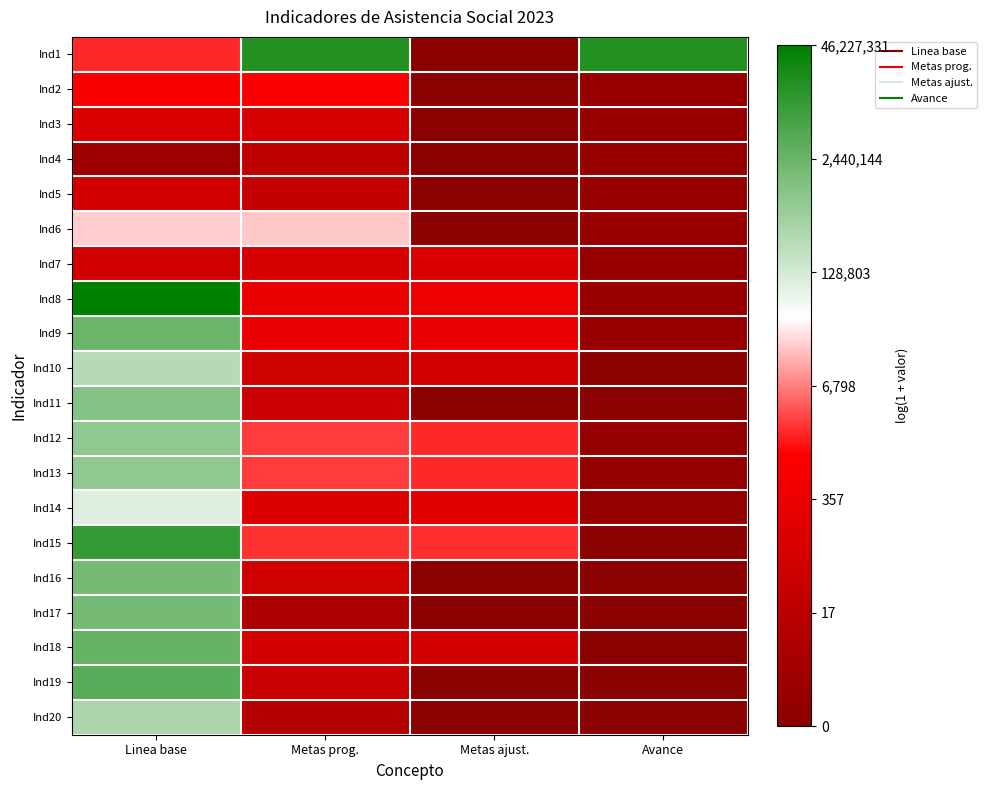

Reading left to right, extract all data points from this chart.

Ind1: Linea base=7.6	Metas prog.=16.7	Metas ajust.=0.0	Avance=16.7
Ind2: Linea base=6.7	Metas prog.=6.8	Metas ajust.=0.0	Avance=0.7
Ind3: Linea base=4.9	Metas prog.=4.6	Metas ajust.=0.0	Avance=0.7
Ind4: Linea base=1.1	Metas prog.=3.2	Metas ajust.=0.0	Avance=0.7
Ind5: Linea base=4.3	Metas prog.=3.6	Metas ajust.=0.0	Avance=0.7
Ind6: Linea base=9.9	Metas prog.=9.9	Metas ajust.=0.0	Avance=0.7
Ind7: Linea base=4.3	Metas prog.=4.6	Metas ajust.=4.7	Avance=0.7
Ind8: Linea base=17.6	Metas prog.=5.9	Metas ajust.=6.0	Avance=0.7
Ind9: Linea base=14.6	Metas prog.=5.8	Metas ajust.=5.8	Avance=0.7
Ind10: Linea base=12.6	Metas prog.=4.1	Metas ajust.=4.3	Avance=0.0
Ind11: Linea base=14.0	Metas prog.=3.9	Metas ajust.=0.0	Avance=0.0
Ind12: Linea base=13.6	Metas prog.=7.9	Metas ajust.=7.6	Avance=0.6
Ind13: Linea base=13.6	Metas prog.=7.9	Metas ajust.=7.6	Avance=0.6
Ind14: Linea base=11.5	Metas prog.=5.0	Metas ajust.=5.3	Avance=0.6
Ind15: Linea base=16.2	Metas prog.=7.7	Metas ajust.=7.7	Avance=0.0
Ind16: Linea base=14.3	Metas prog.=4.1	Metas ajust.=0.0	Avance=0.0
Ind17: Linea base=14.3	Metas prog.=2.1	Metas ajust.=0.0	Avance=0.0
Ind18: Linea base=14.8	Metas prog.=4.4	Metas ajust.=4.4	Avance=0.0
Ind19: Linea base=15.1	Metas prog.=3.8	Metas ajust.=0.0	Avance=0.0
Ind20: Linea base=12.9	Metas prog.=2.5	Metas ajust.=0.0	Avance=0.0